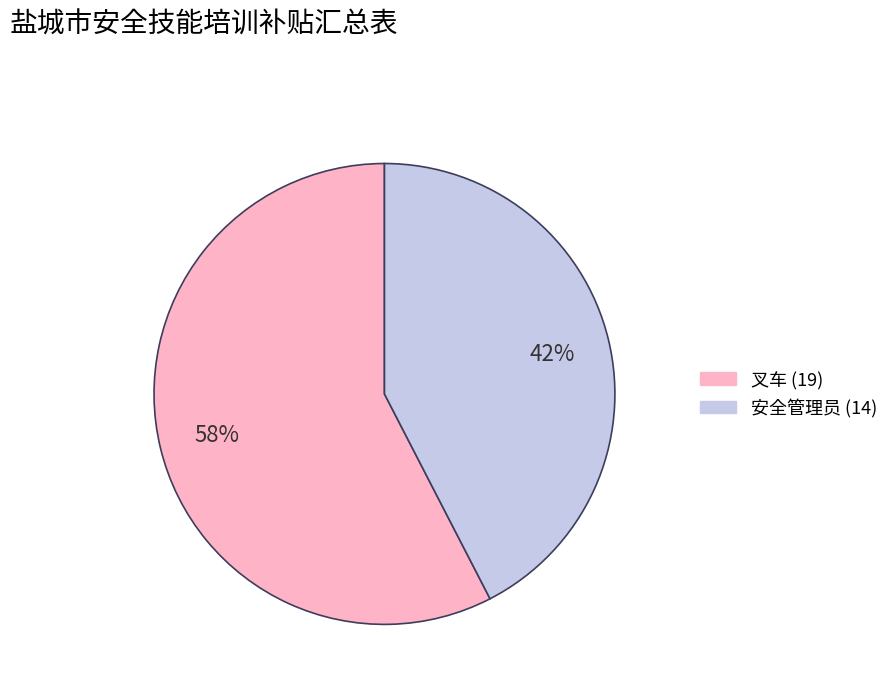

Which category has the biggest portion of the pie?

叉车